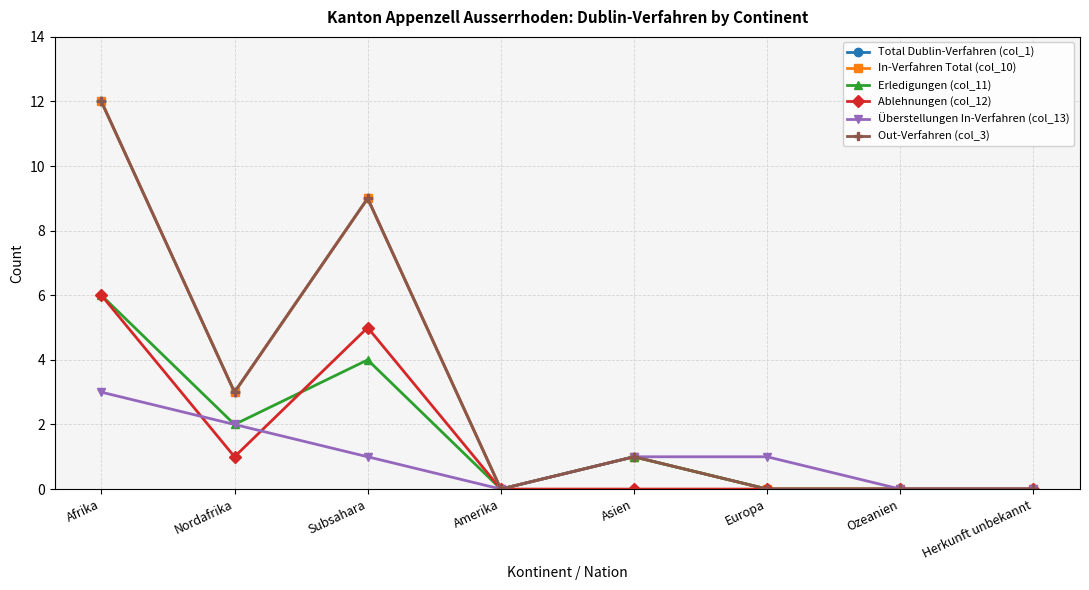

What is the sum of all Out-Verfahren (col_3) values?

25